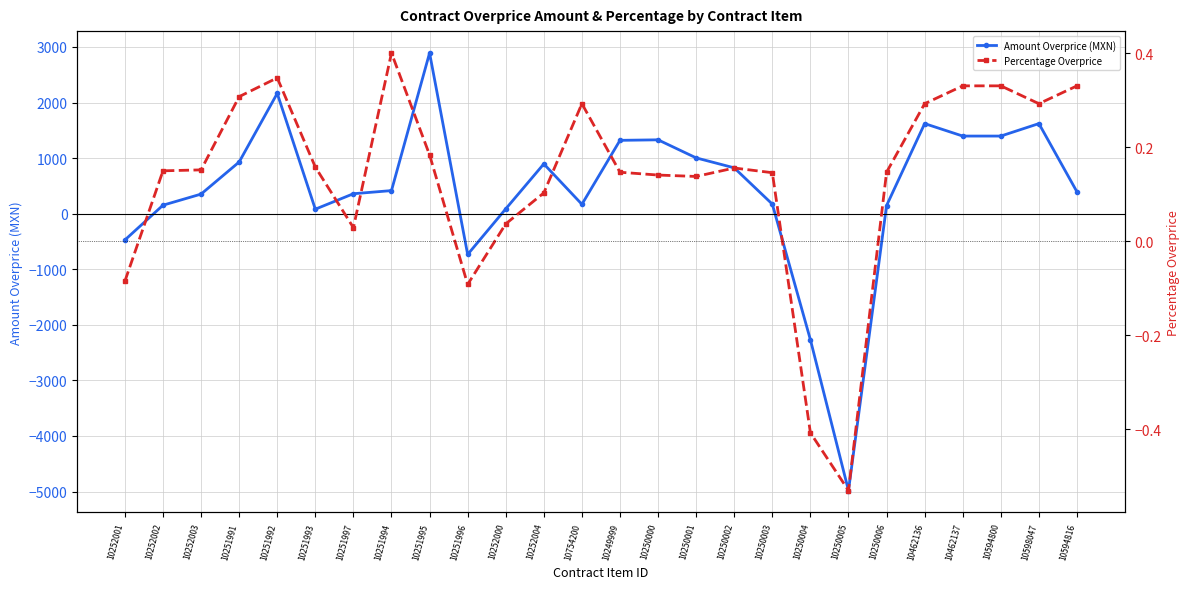

At which label is contracts.items.unit.value.amountOverpriceMxIMSS closest to -1045?

10251996